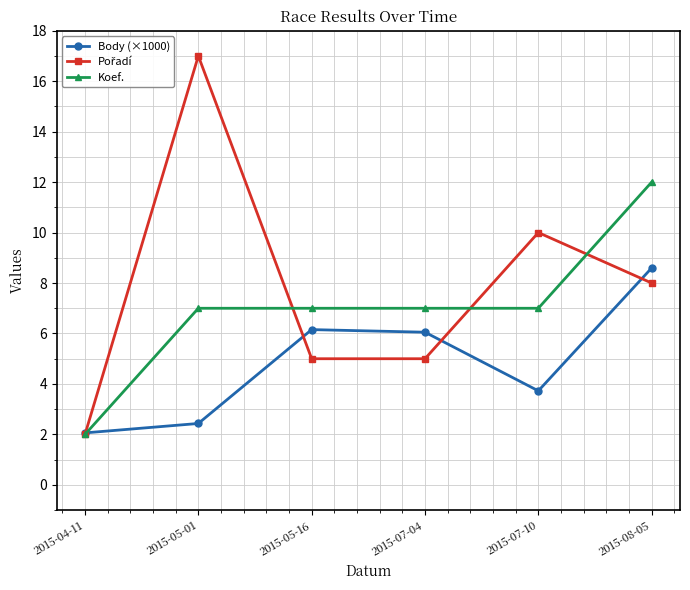

True or false: Body (×1000) has more than 1 interior local peaks.

False